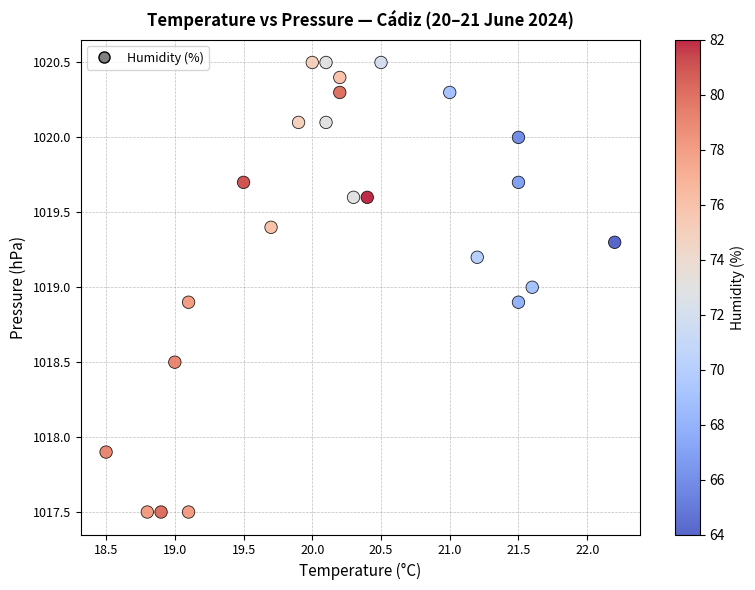

What is the range of X values (max minus min)?

3.7